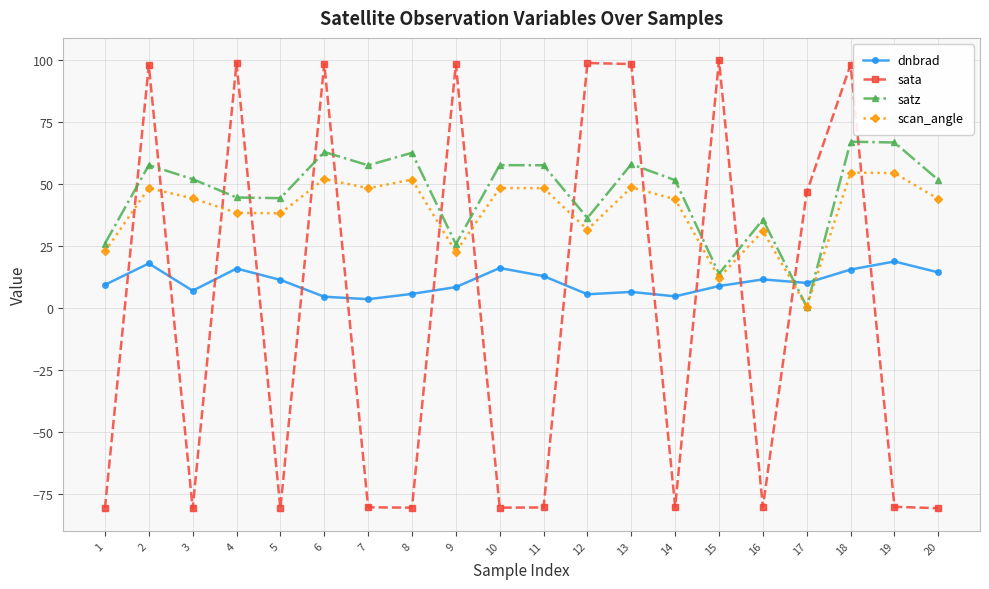

How many interior local peaks does the sata series have?

7